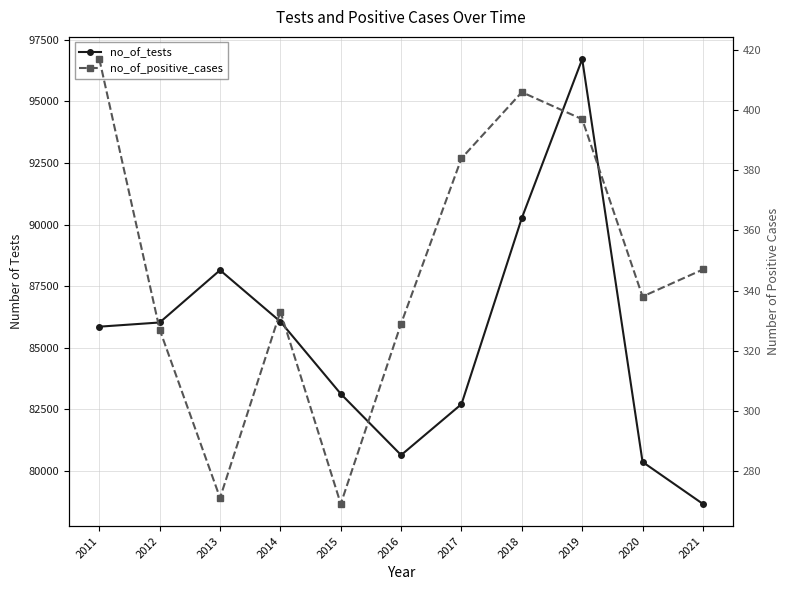

The no_of_positive_cases series shows 146 at 2016. True or false?

False